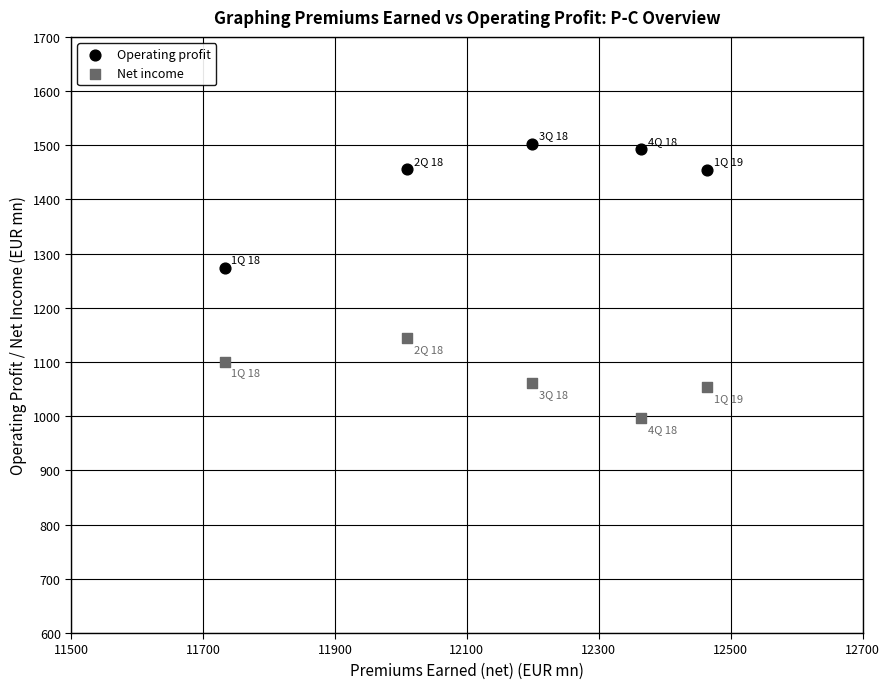

Which series has the largest Y range (max minus min)?

Operating profit